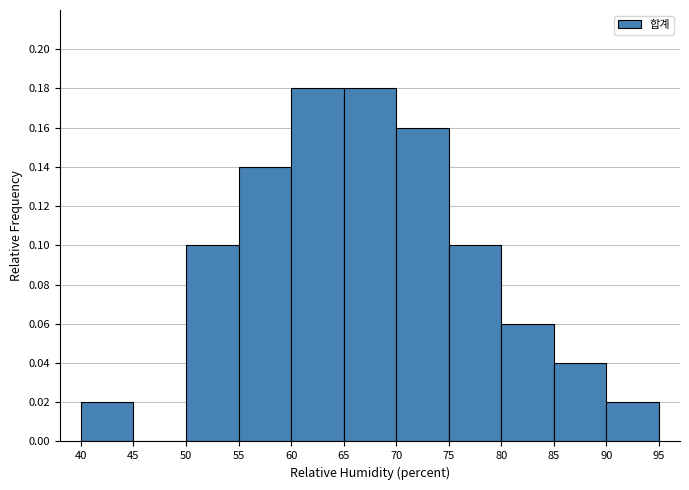

Reading left to right, list every bar in this chart as the range it spans on the x-axis followed by its height. The values are not printed on the chart, so give them approximately, as read against the axis.

40 to 45: 0.02
45 to 50: 0
50 to 55: 0.10
55 to 60: 0.14
60 to 65: 0.18
65 to 70: 0.18
70 to 75: 0.16
75 to 80: 0.10
80 to 85: 0.06
85 to 90: 0.04
90 to 95: 0.02